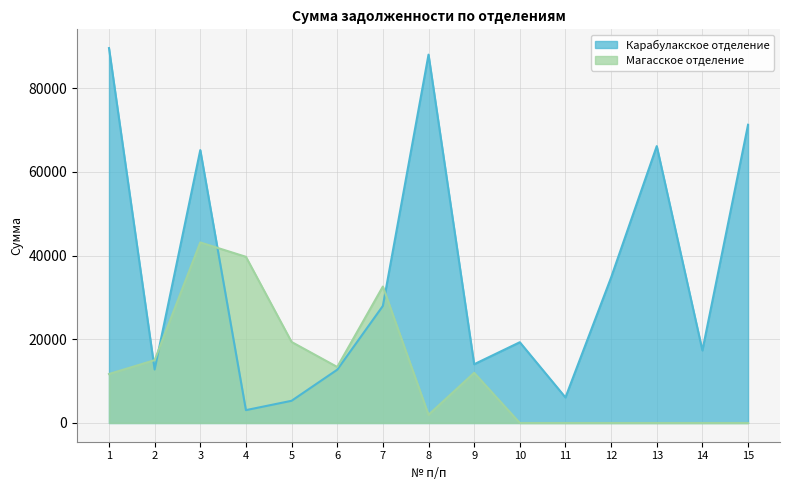

At 8, list the series in order from smallest to largest.

Магасское отделение, Карабулакское отделение